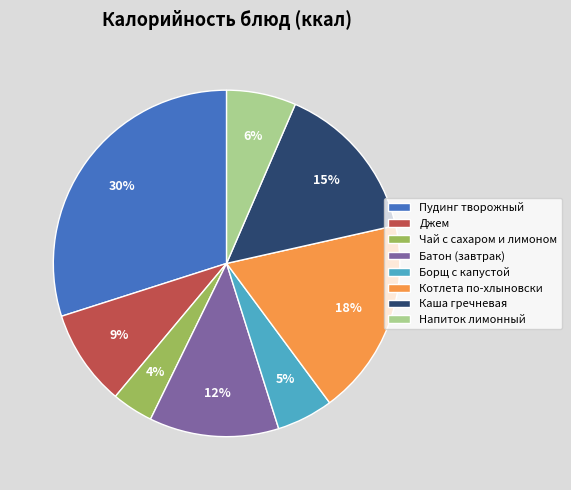

To the nearest percent, what percentage of the pie is Чай с сахаром и лимоном?

4%